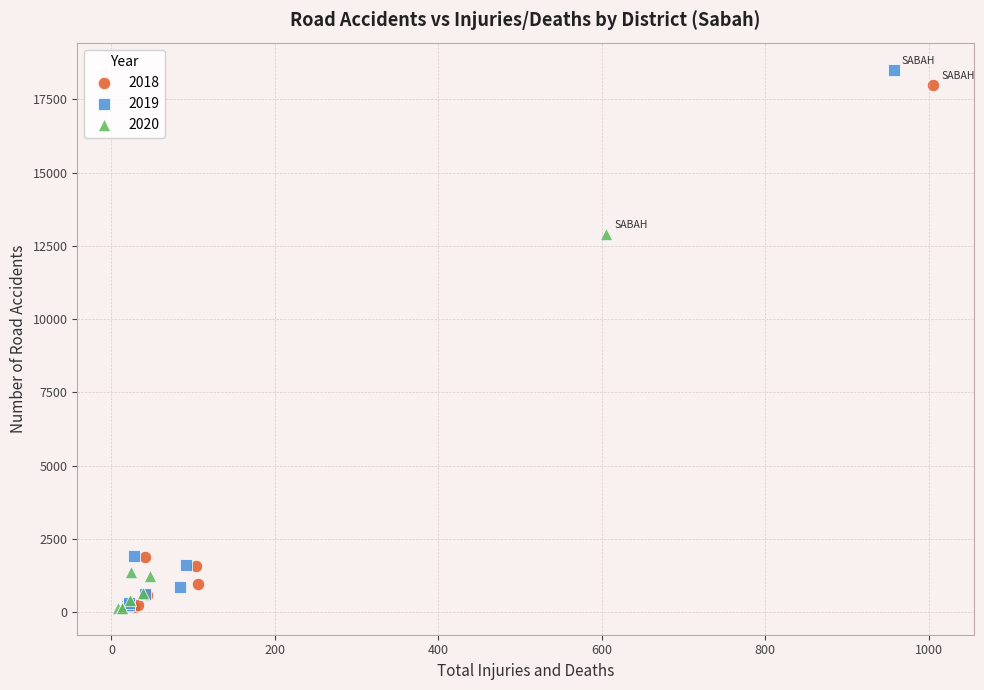

Which series has the widest spread of Y values?

2019